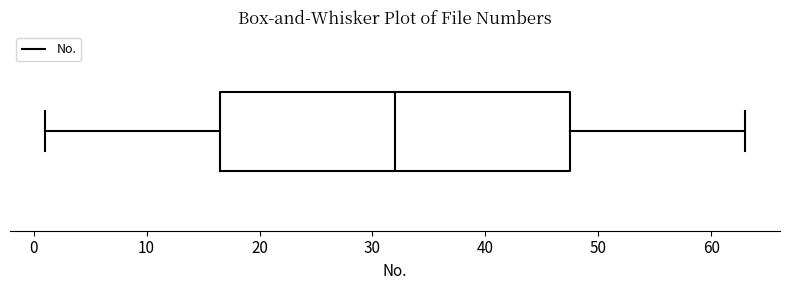

Read this box plot against the x-axis: the position of the median line, the range covered by the box, and the ends of both whiskers. The values are not printed on the chart, so give them approximately, as read against the axis.

median 32, box 17 to 48, whiskers 1 to 63